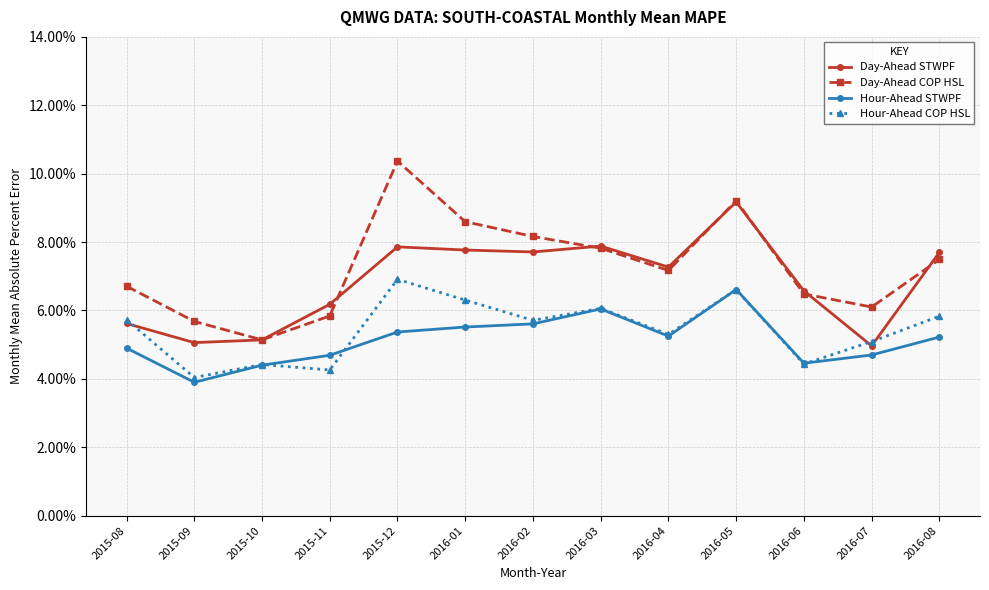

True or false: Hour-Ahead STWPF has a value of 0.0 at 2016-07.

False